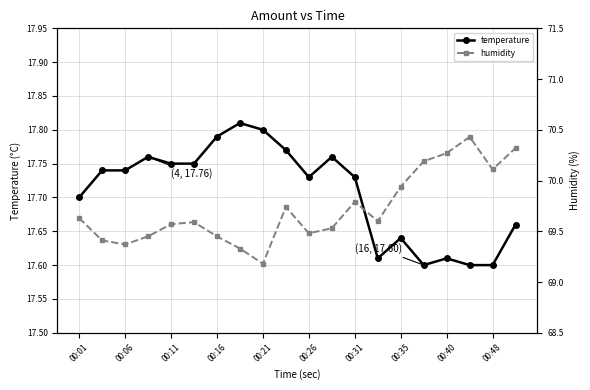

True or false: temperature has more than 2 interior local peaks.

True